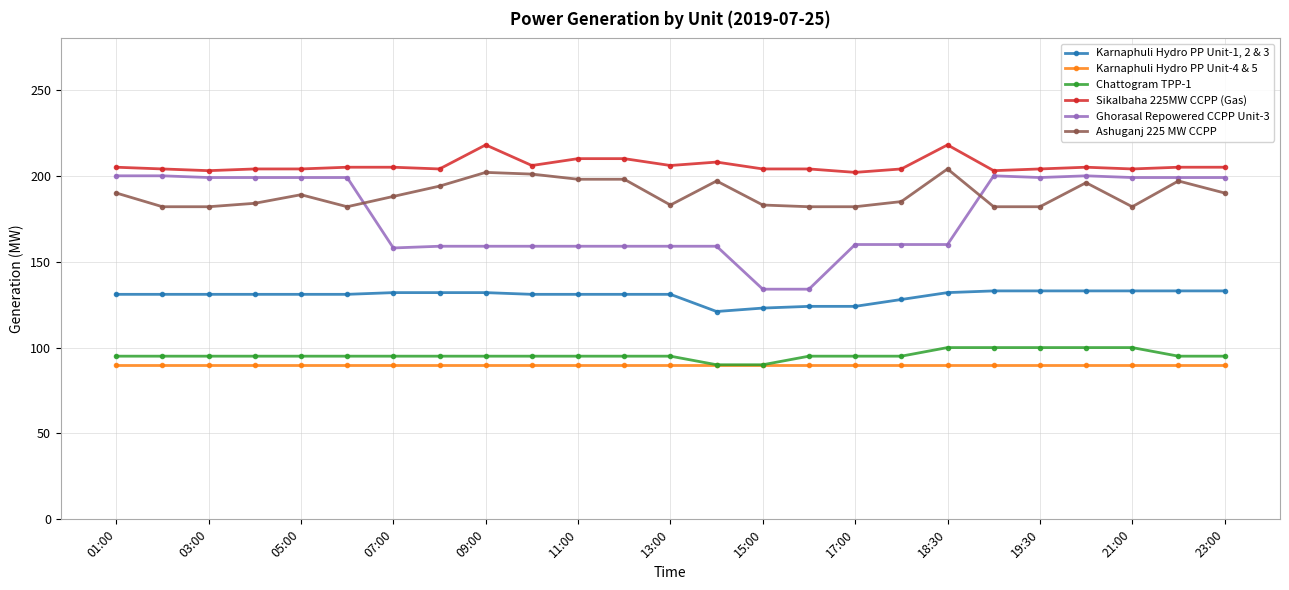

Which series has the largest range (max minus min)?

Ghorasal Repowered CCPP Unit-3